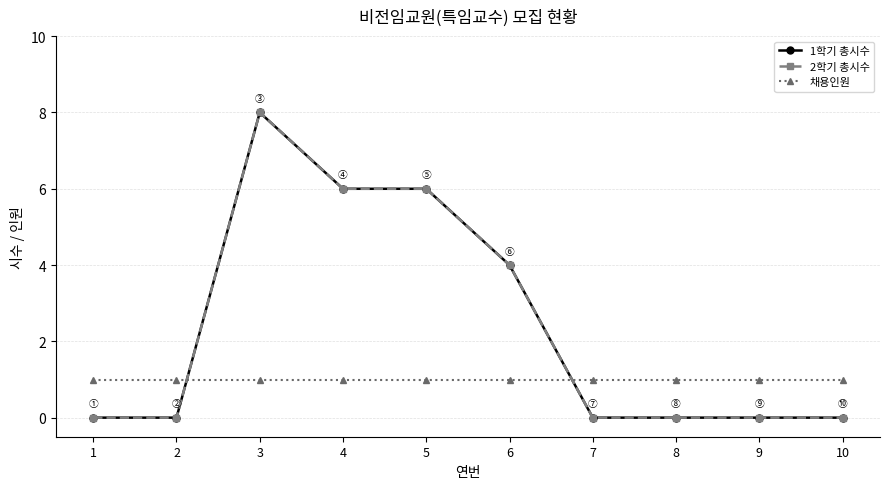

What is the difference between the maximum and minimum values in the 1학기 총시수 series?

8